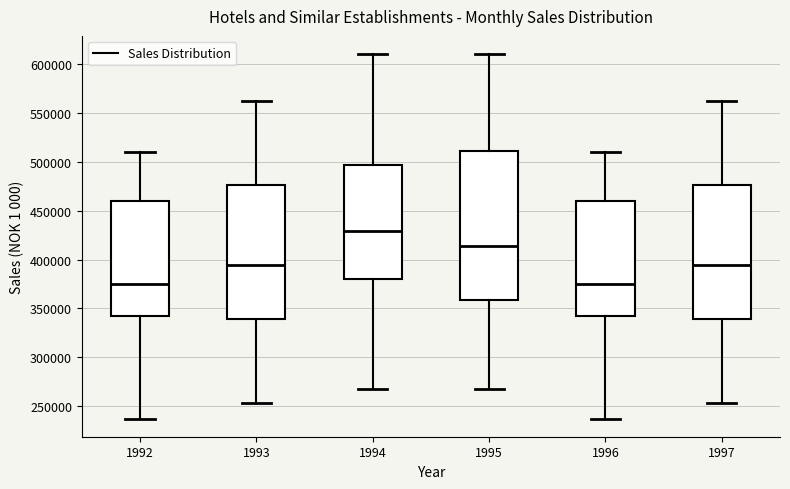

Reading left to right, transcribe this box plot: for each box, give where its median line is, the range the box spans, and where its two whiskers end, as read against the y-axis. The values are not printed on the chart, so give them approximately, as read against the axis.

1992: median 375000, box 340000 to 460000, whiskers 235000 to 510000
1993: median 395000, box 340000 to 475000, whiskers 255000 to 565000
1994: median 430000, box 380000 to 495000, whiskers 270000 to 610000
1995: median 415000, box 360000 to 510000, whiskers 270000 to 610000
1996: median 375000, box 340000 to 460000, whiskers 235000 to 510000
1997: median 395000, box 340000 to 475000, whiskers 255000 to 565000